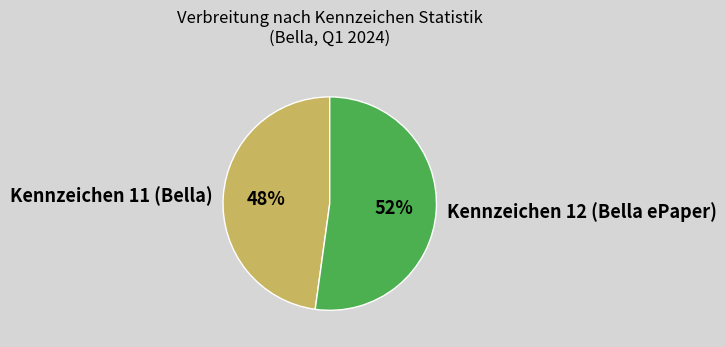

Count the number of slices in the pie.

2